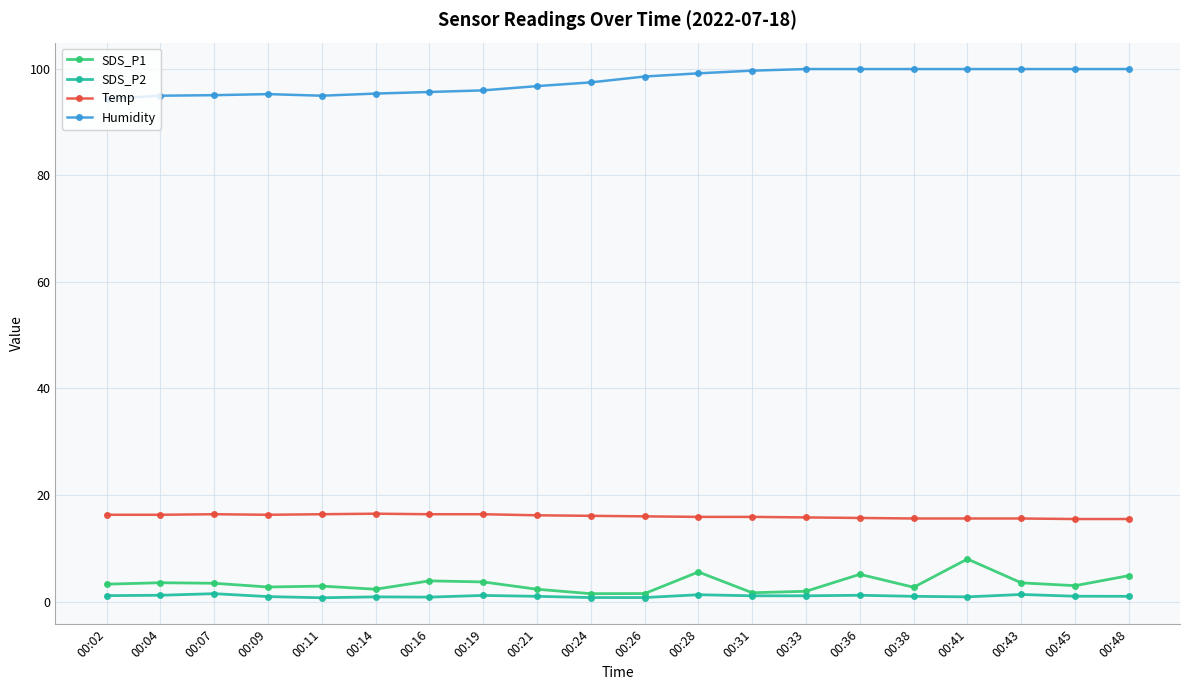

True or false: Humidity and Temp intersect in this chart.

False